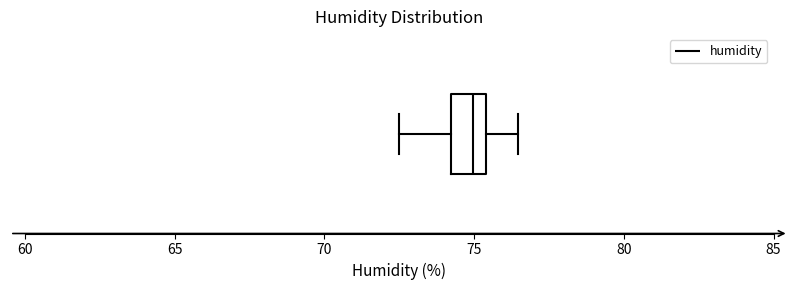

Transcribe this box plot: give where the median line is, the range the box spans, and where the two whiskers end, as read against the x-axis. The values are not printed on the chart, so give them approximately, as read against the axis.

median 75.0, box 74.0 to 75.5, whiskers 72.5 to 76.5